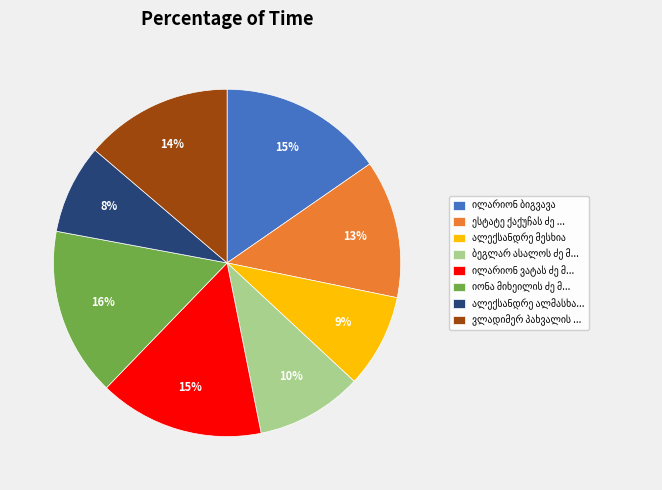

How many segments does this pie chart have?

8